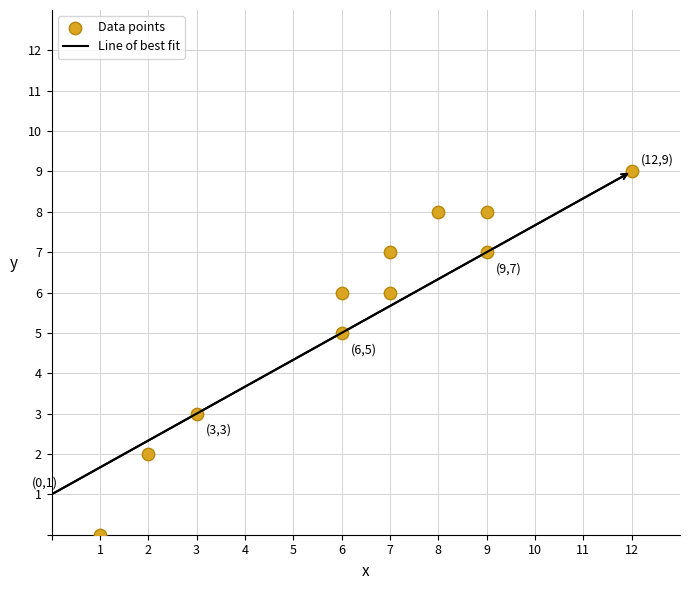

What is the range of Y values (max minus min)?

9